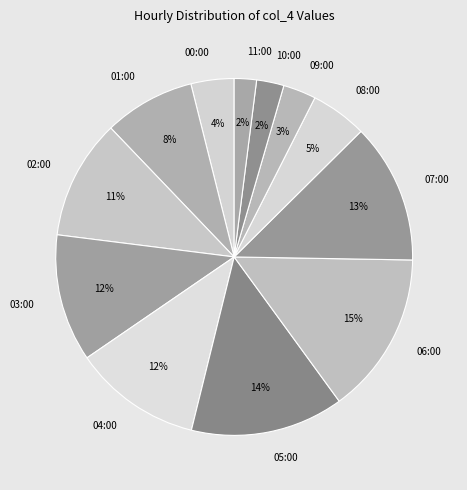

To the nearest percent, what is the difference between the 00:00 and 02:00 slice percentages?

7%